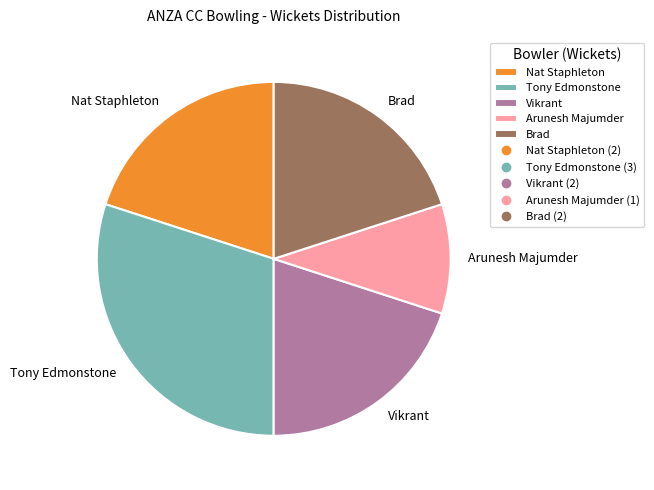

What is the largest slice in the pie chart?

Tony Edmonstone